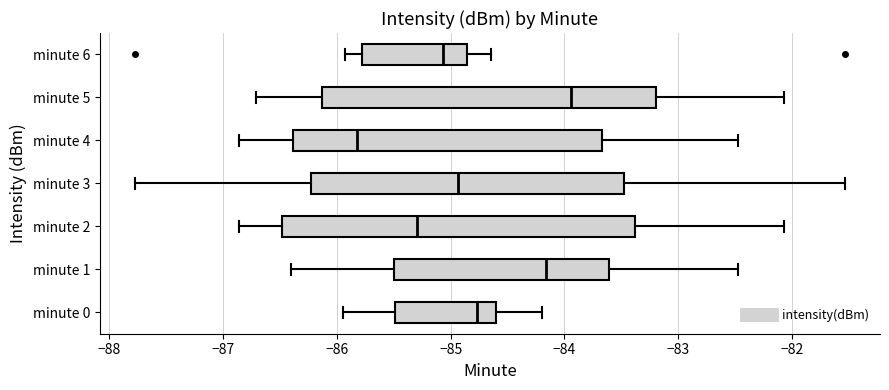

Where is the right edge of the box for minute 3 on the x-axis? The values are not printed on the chart, so give them approximately, as read against the axis.

-83.5